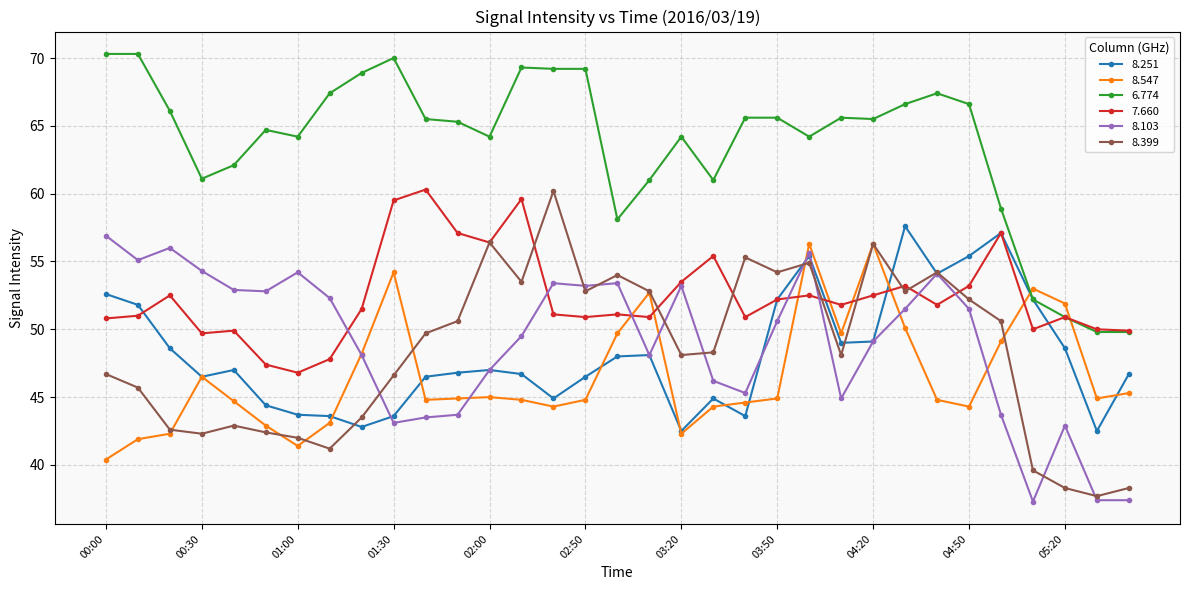

What is the value of the 8.103 point at the 27th from the left?

54.1